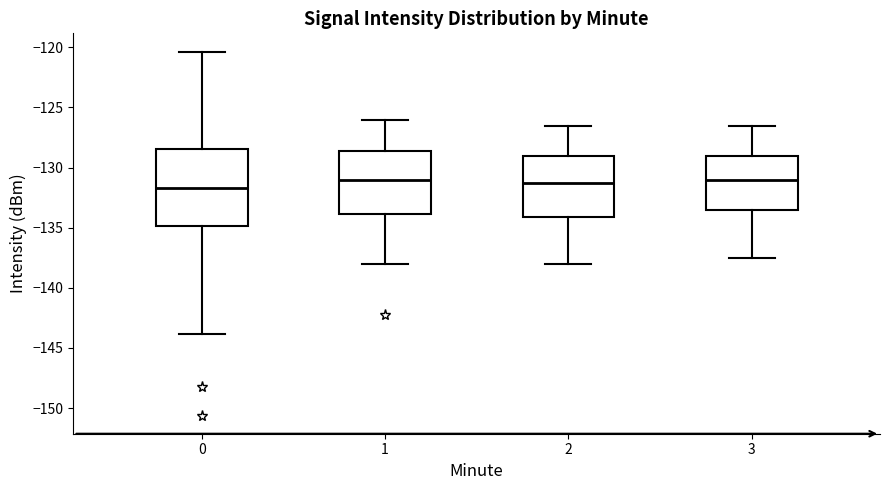

Reading left to right, transcribe this box plot: for each box, give where its median line is, the range the box spans, and where its two whiskers end, as read against the y-axis. The values are not printed on the chart, so give them approximately, as read against the axis.

0: median -131.5, box -135.0 to -128.5, whiskers -144.0 to -120.5
1: median -131.0, box -134.0 to -128.5, whiskers -138.0 to -126.0
2: median -131.0, box -134.0 to -129.0, whiskers -138.0 to -126.5
3: median -131.0, box -133.5 to -129.0, whiskers -137.5 to -126.5